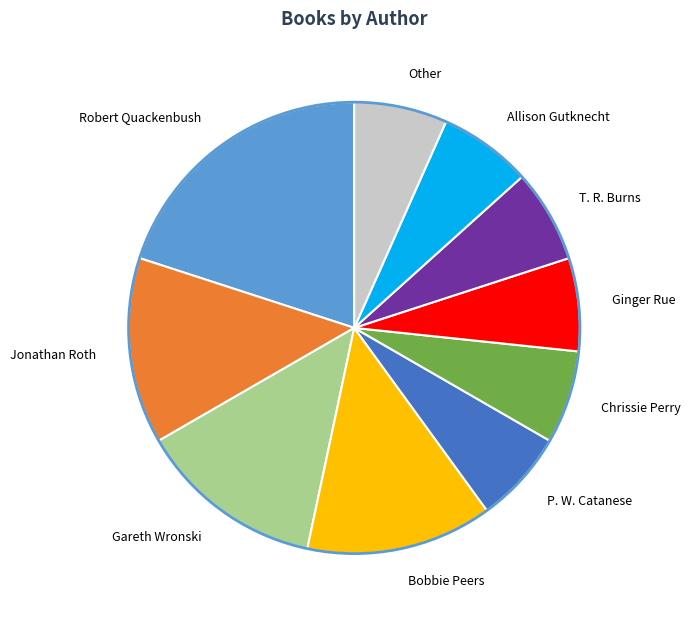

Is the sum of T. R. Burns and Bobbie Peers greater than half?

No